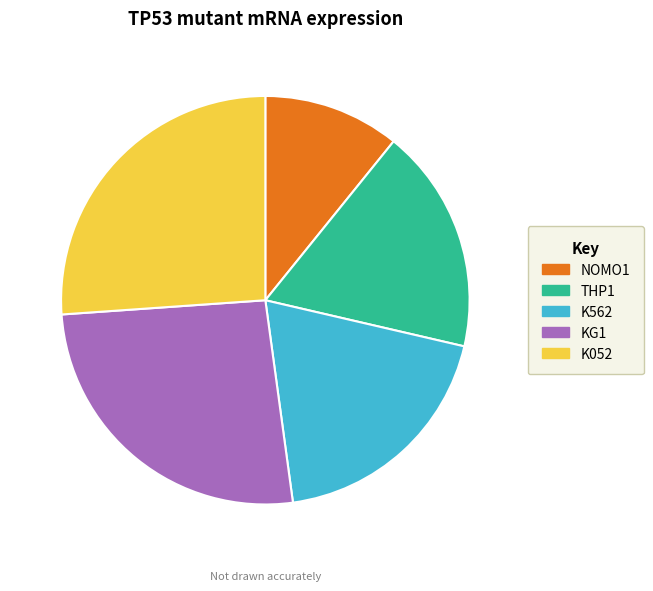

Is it true that KG1 is 26% of the pie?

True